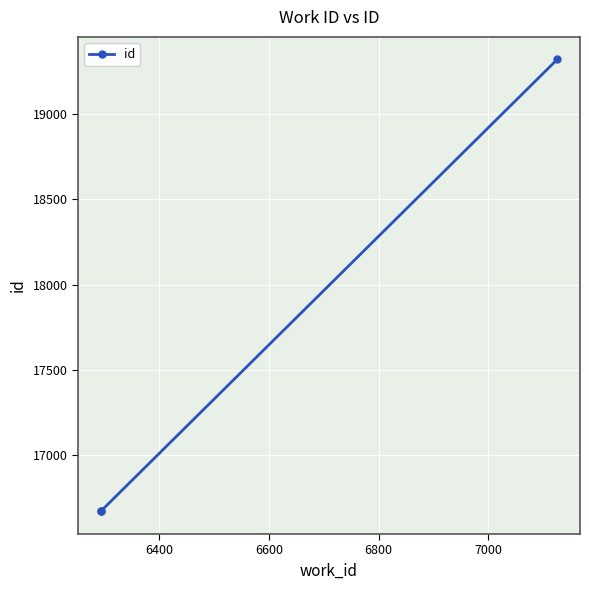

The value at 6600 is 33656. True or false?

False